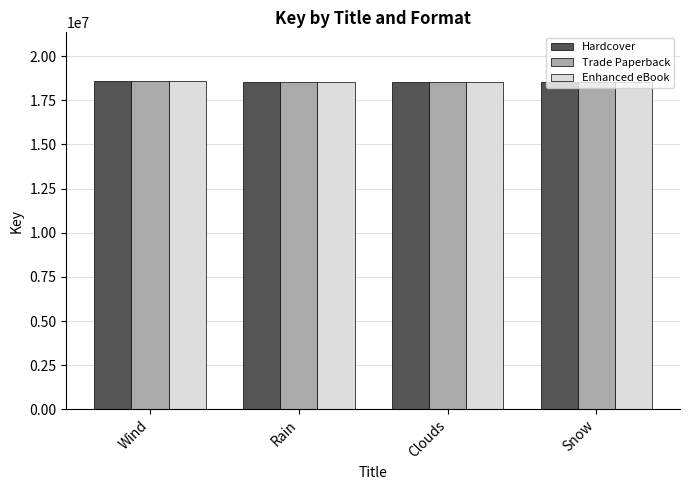

What are all the series names shown in the legend?

Hardcover, Trade Paperback, Enhanced eBook